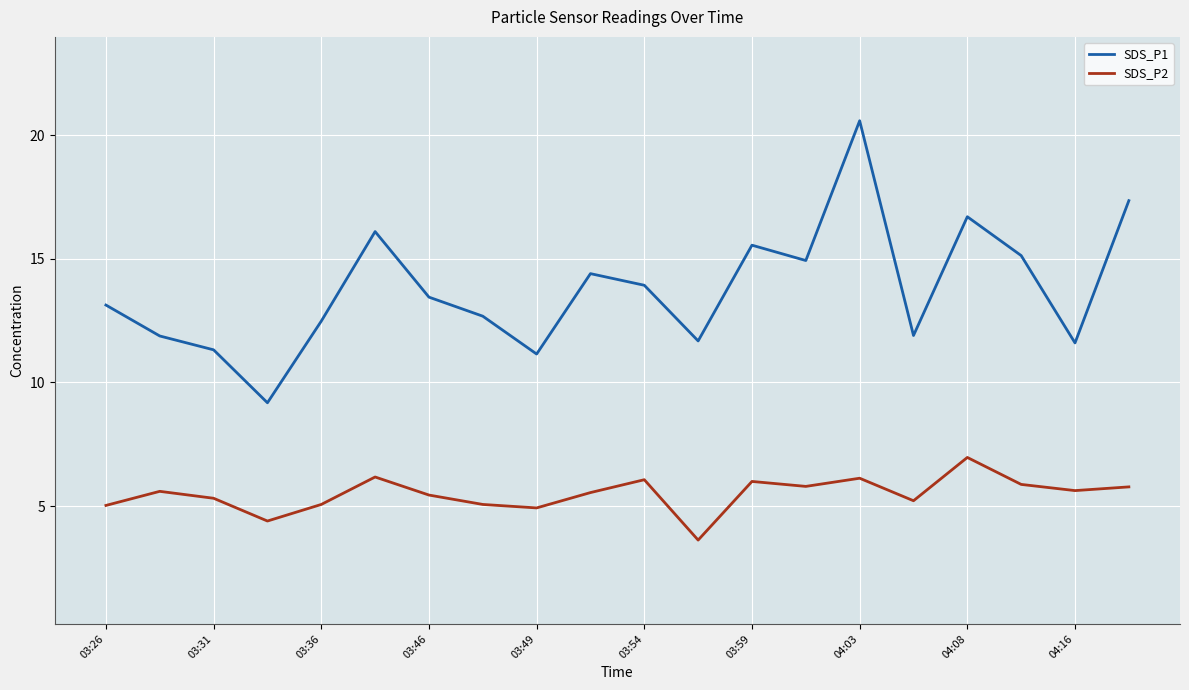

What is the average value of the SDS_P1 series?

13.8